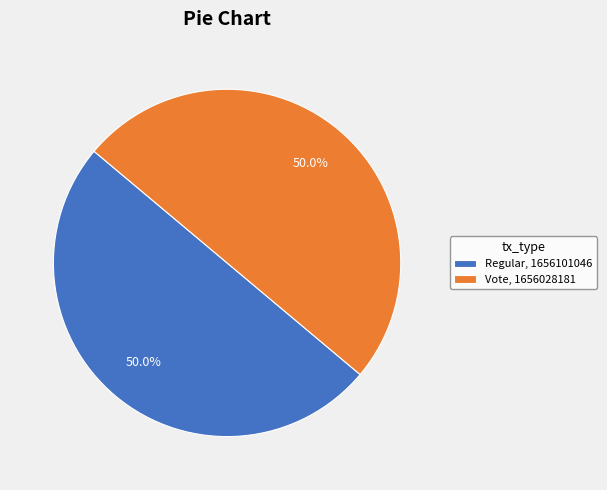

What is the ratio of the value at Regular, 1656101046 to the value at Vote, 1656028181?

1.0